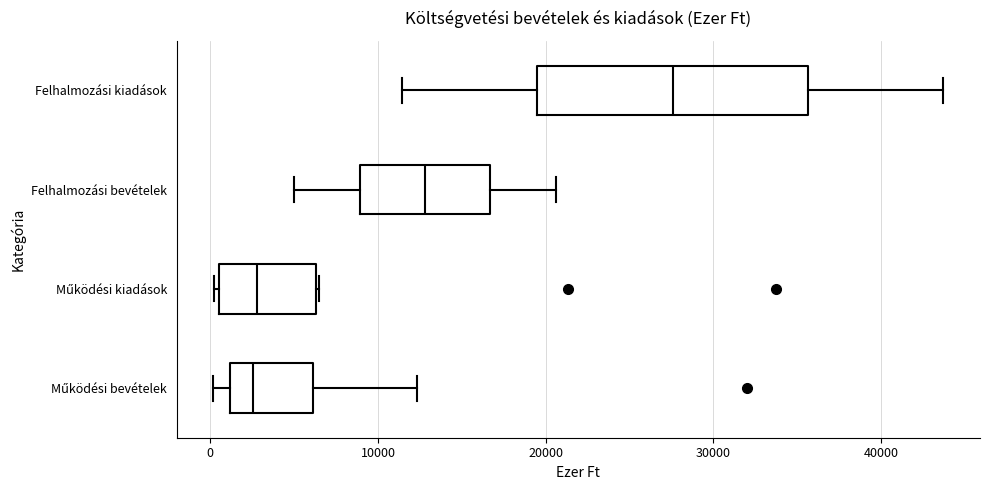

Which box has the furthest to the right median line?

Felhalmozási kiadások